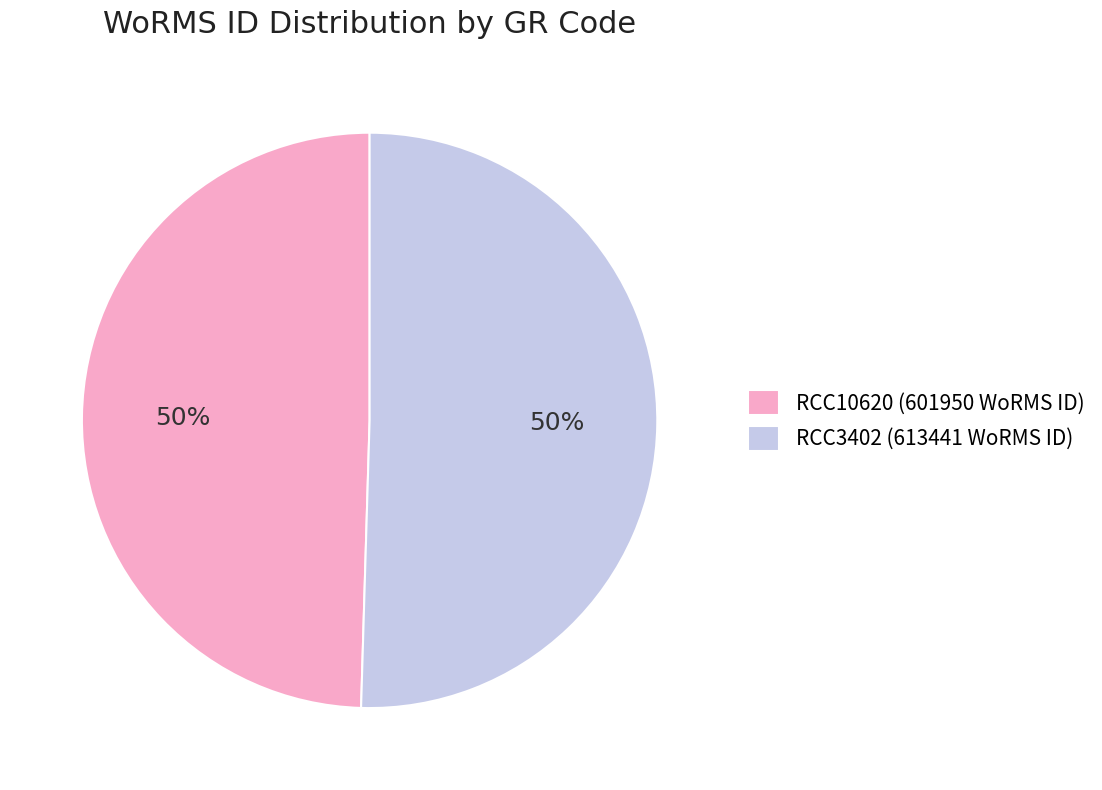

To the nearest percent, what is the combined percentage of RCC10620 (601950 WoRMS ID) and RCC3402 (613441 WoRMS ID)?

100%